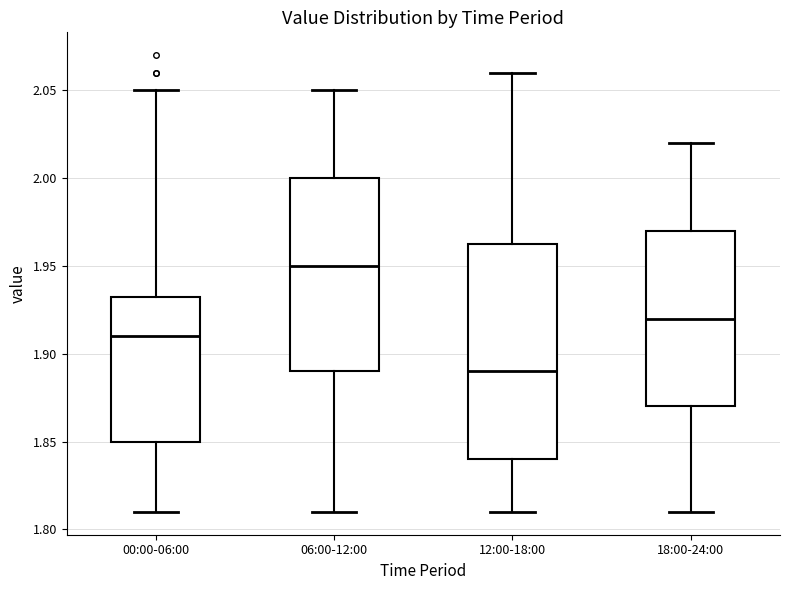

Where does the upper whisker of the box for 12:00-18:00 end on the y-axis? The values are not printed on the chart, so give them approximately, as read against the axis.

2.060